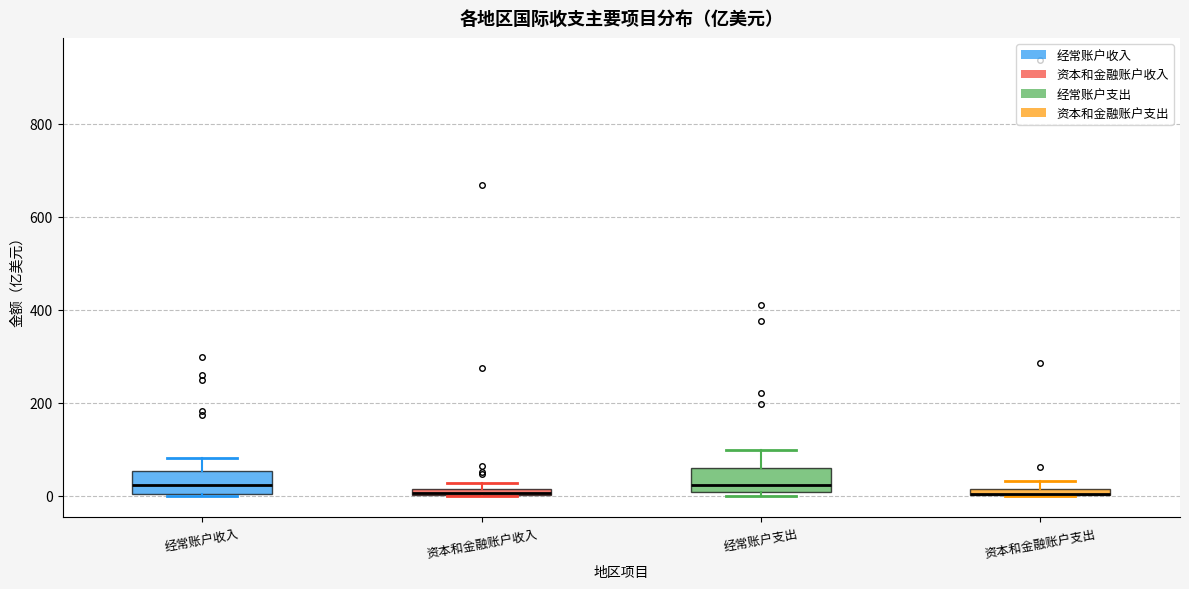

Where does the upper whisker of the box for 经常账户收入 end on the y-axis? The values are not printed on the chart, so give them approximately, as read against the axis.

80